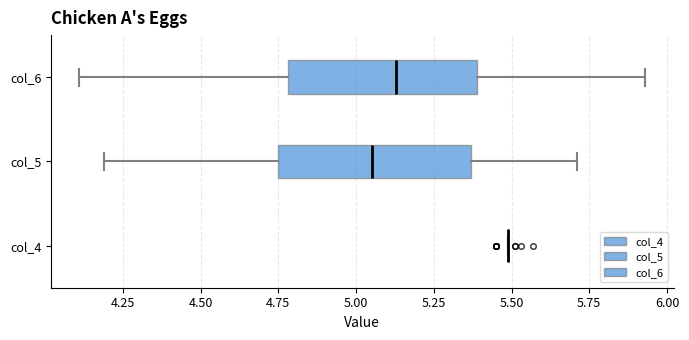

Where is the left edge of the box for col_6 on the x-axis? The values are not printed on the chart, so give them approximately, as read against the axis.

4.80